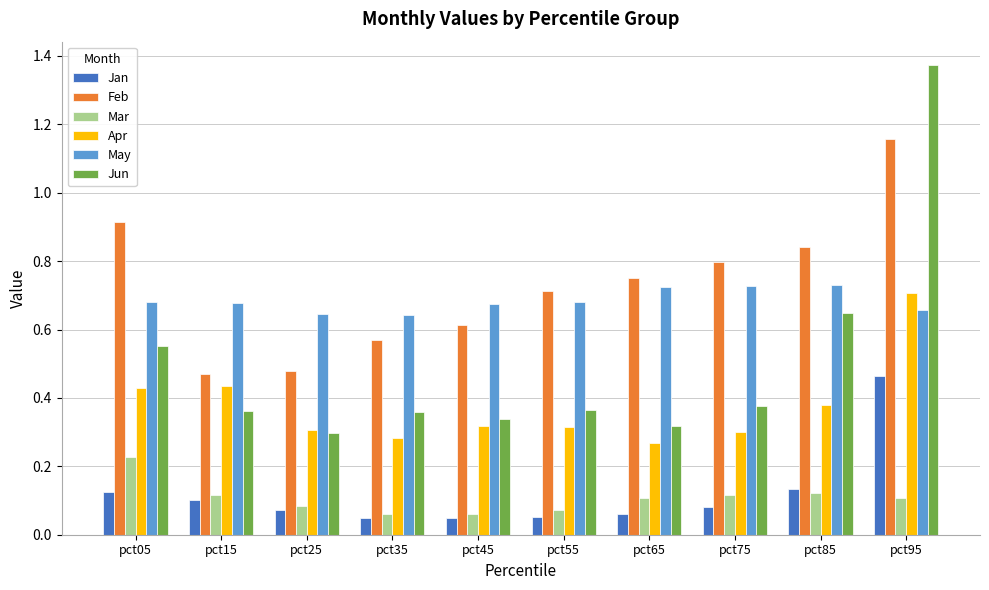

True or false: Feb has a value of 0.8 at pct15.

False